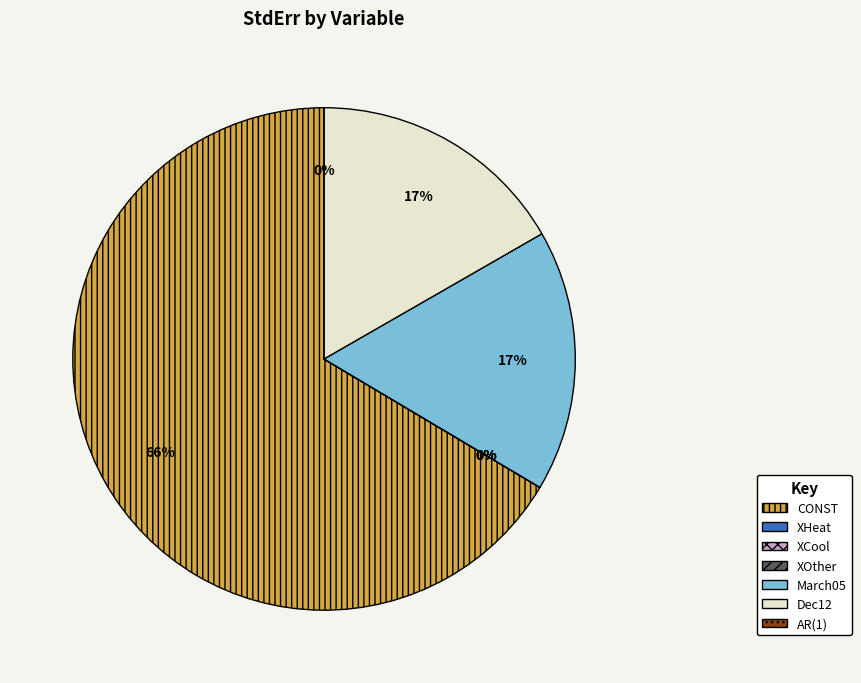

To the nearest percent, what is the average slice percentage?

14%